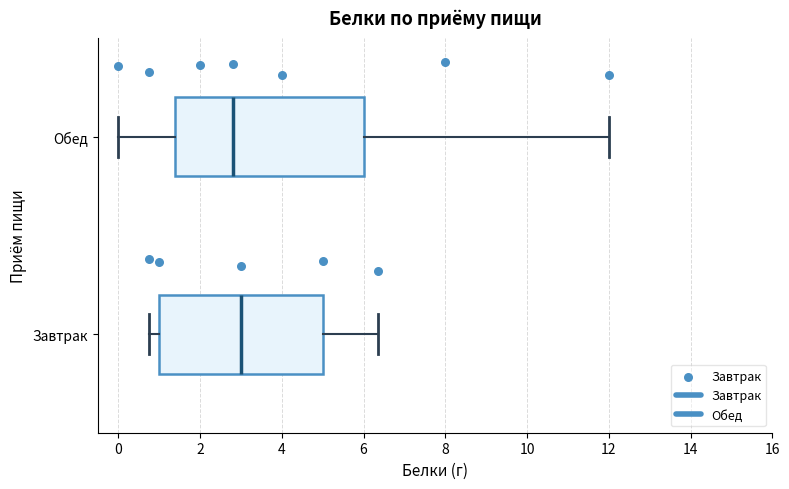

Reading bottom to top, transcribe this box plot: for each box, give where its median line is, the range the box spans, and where its two whiskers end, as read against the x-axis. The values are not printed on the chart, so give them approximately, as read against the axis.

Завтрак: median 3.0, box 1.0 to 5.0, whiskers 0.8 to 6.4
Обед: median 2.8, box 1.4 to 6.0, whiskers 0.0 to 12.0